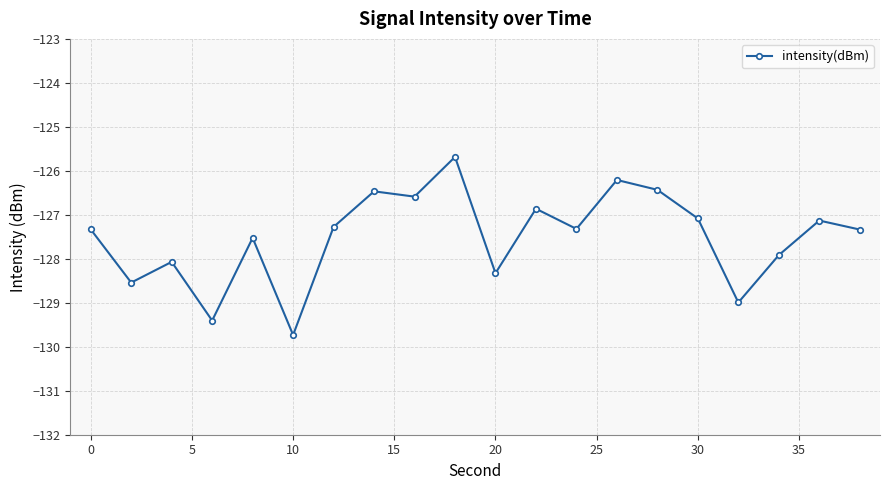

What is the value of the 19th point from the left?

-127.1